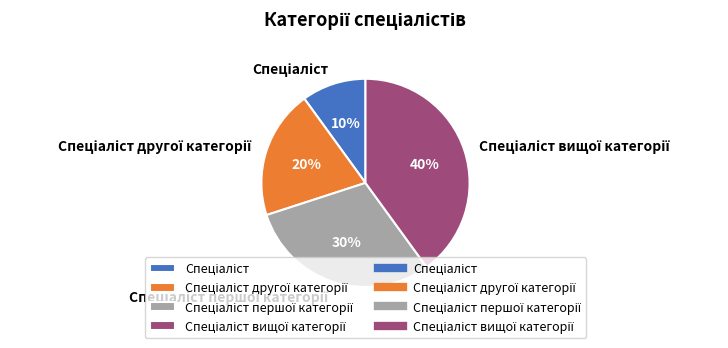

To the nearest percent, what is the difference between the largest and smallest slice percentages?

30%